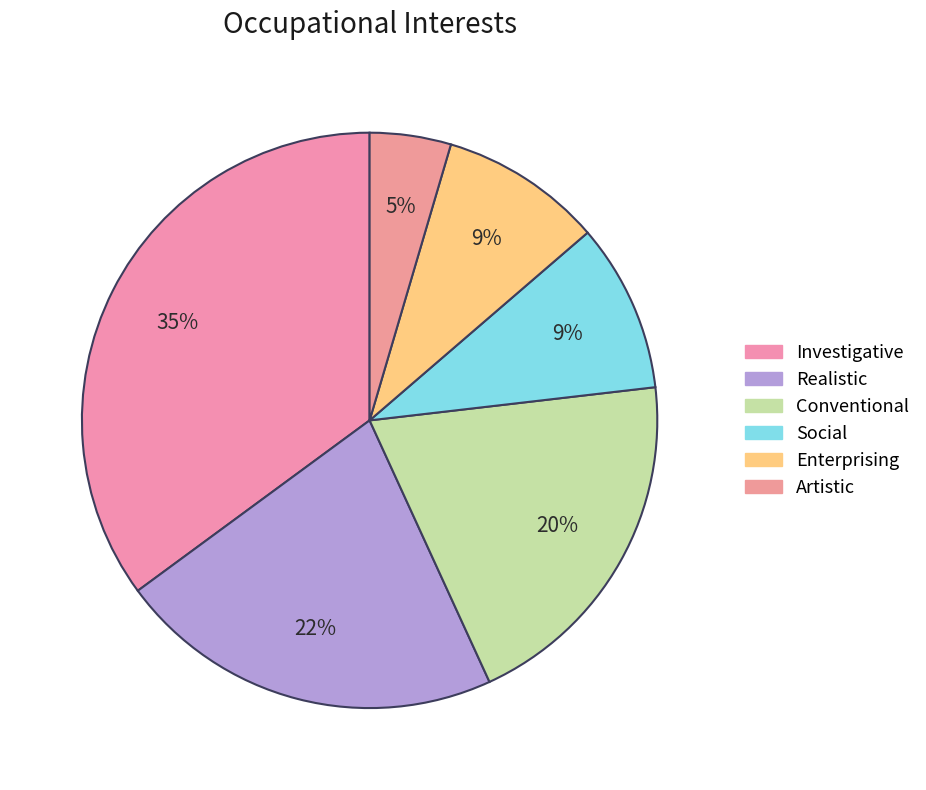

Is it true that Enterprising is 18% of the pie?

False